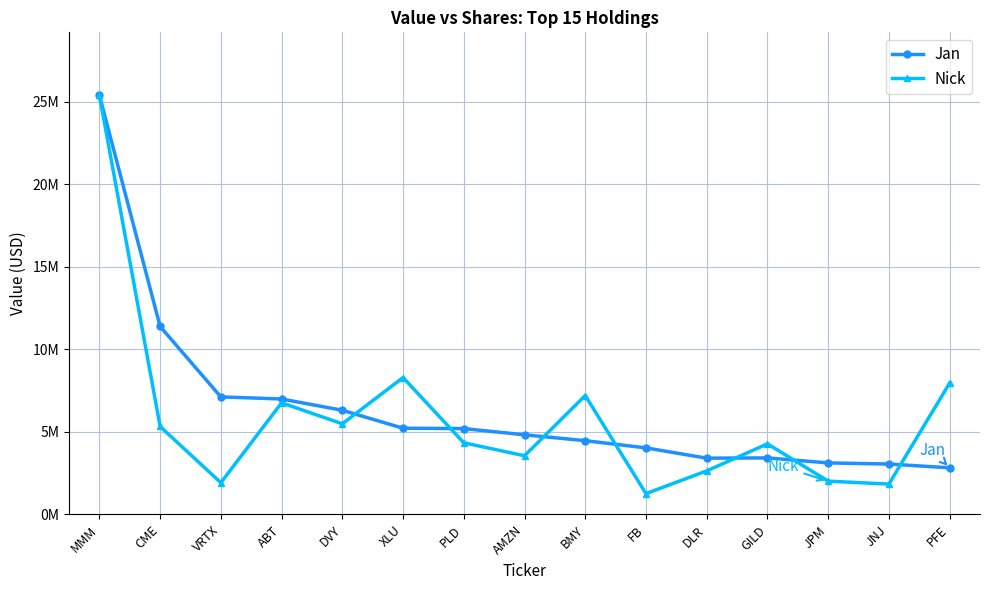

What is the approximate value of Jan at DVY?

6301569.0